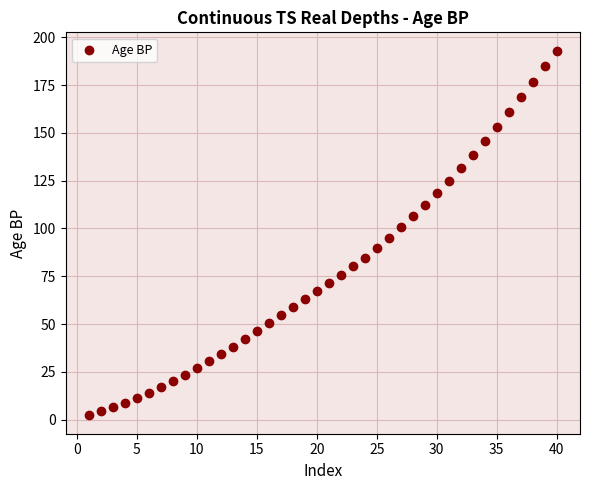

What is the range of Y values (max minus min)?

190.9